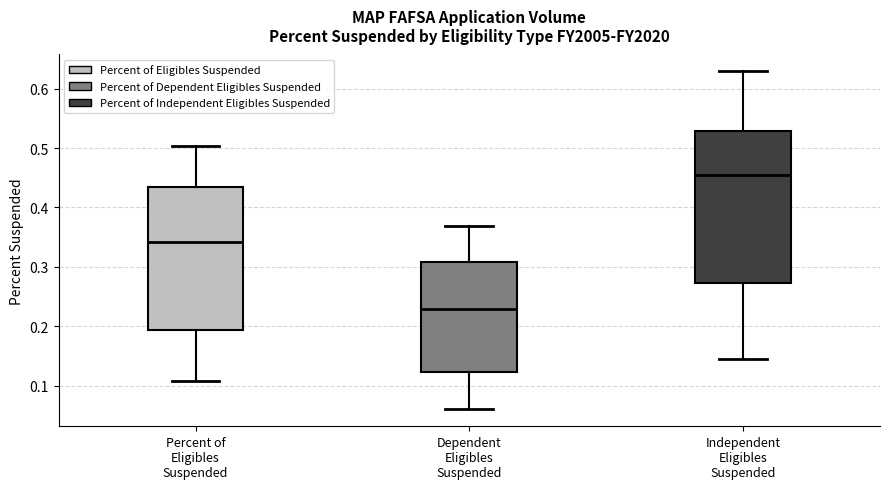

Reading left to right, transcribe this box plot: for each box, give where its median line is, the range the box spans, and where its two whiskers end, as read against the y-axis. The values are not printed on the chart, so give them approximately, as read against the axis.

Percent of Eligibles Suspended: median 0.34, box 0.19 to 0.44, whiskers 0.11 to 0.50
Dependent Eligibles Suspended: median 0.23, box 0.12 to 0.31, whiskers 0.06 to 0.37
Independent Eligibles Suspended: median 0.45, box 0.27 to 0.53, whiskers 0.14 to 0.63